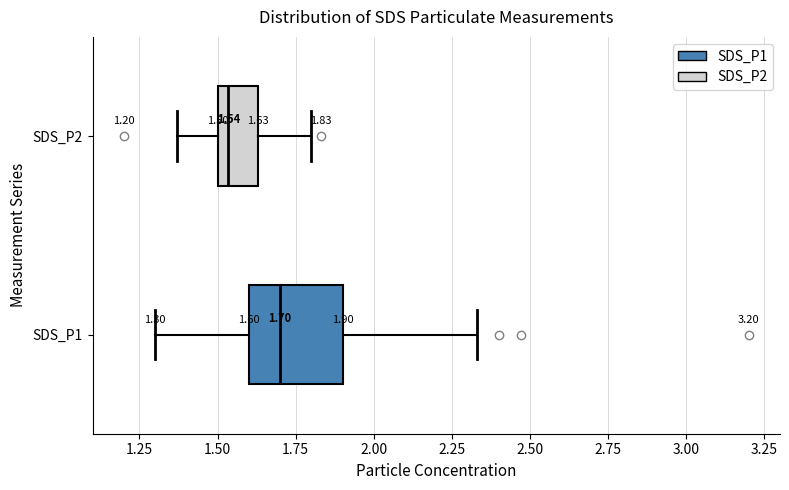

Which box's median line is the furthest to the left?

SDS_P2